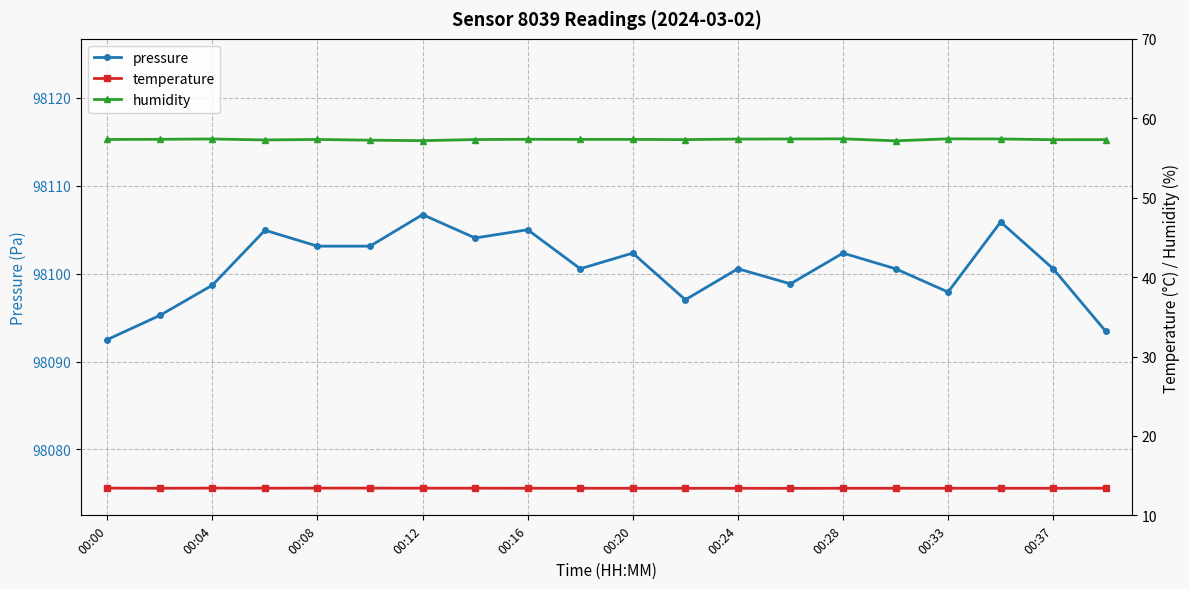

Does the chart have visible grid lines?

Yes